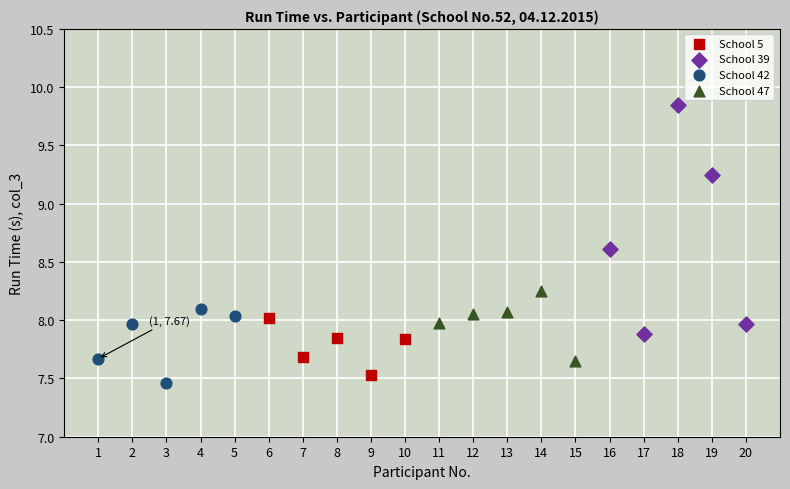

Which series has the widest spread of Y values?

School 39